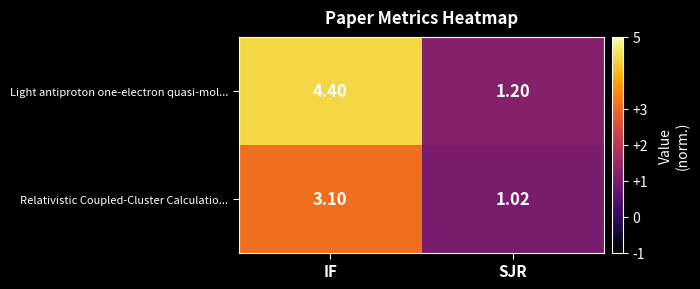

At which label is Relativistic Coupled-Cluster Calculatio... closest to 2?

SJR